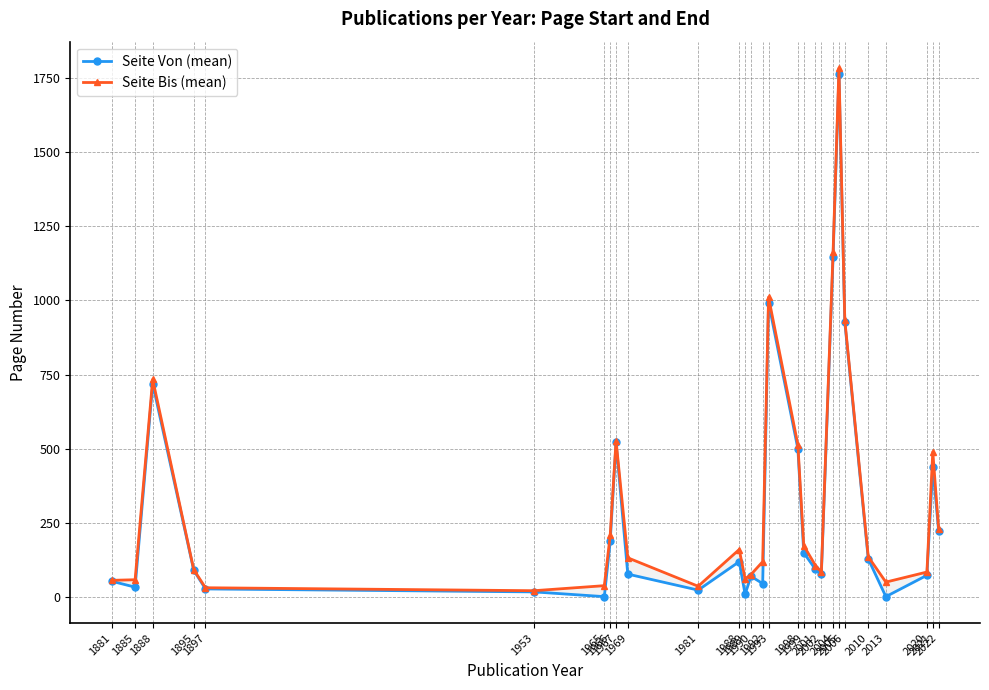

How many interior local valleys does the Seite Bis (mean) series have?

5